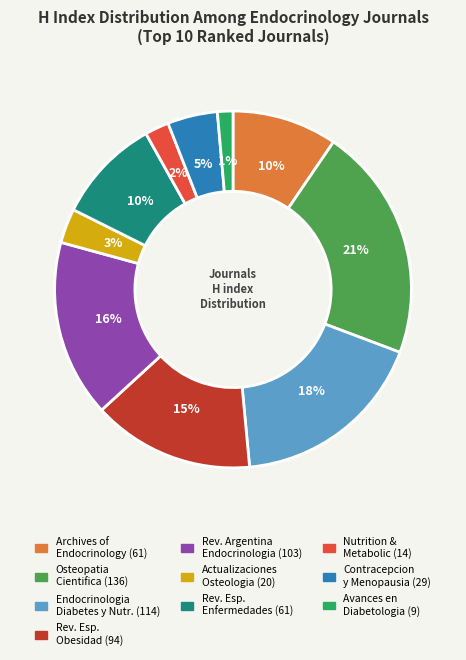

To the nearest percent, what is the average slice percentage?

10%